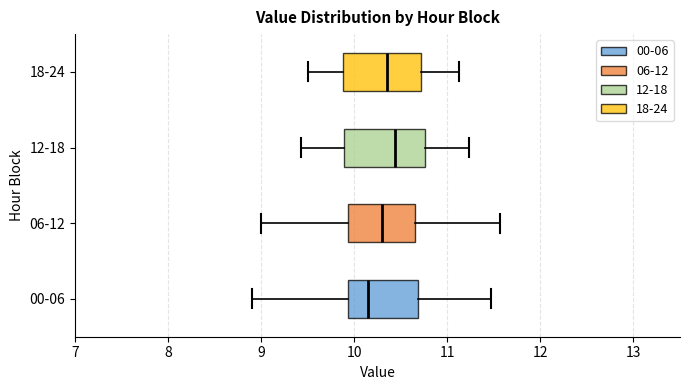

Where does the median line of the box for 12-18 sit on the x-axis? The values are not printed on the chart, so give them approximately, as read against the axis.

10.4